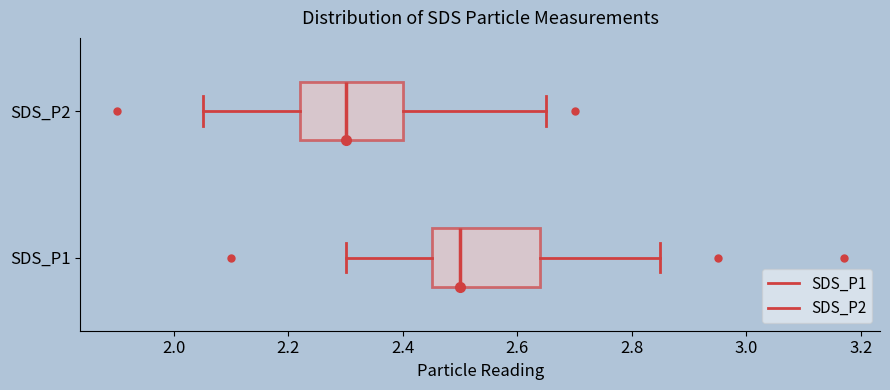

Reading bottom to top, read every box against the x-axis: the position of its median line, the range the box covers, and the ends of its whiskers. The values are not printed on the chart, so give them approximately, as read against the axis.

SDS_P1: median 2.50, box 2.46 to 2.64, whiskers 2.30 to 2.86
SDS_P2: median 2.30, box 2.22 to 2.40, whiskers 2.06 to 2.66